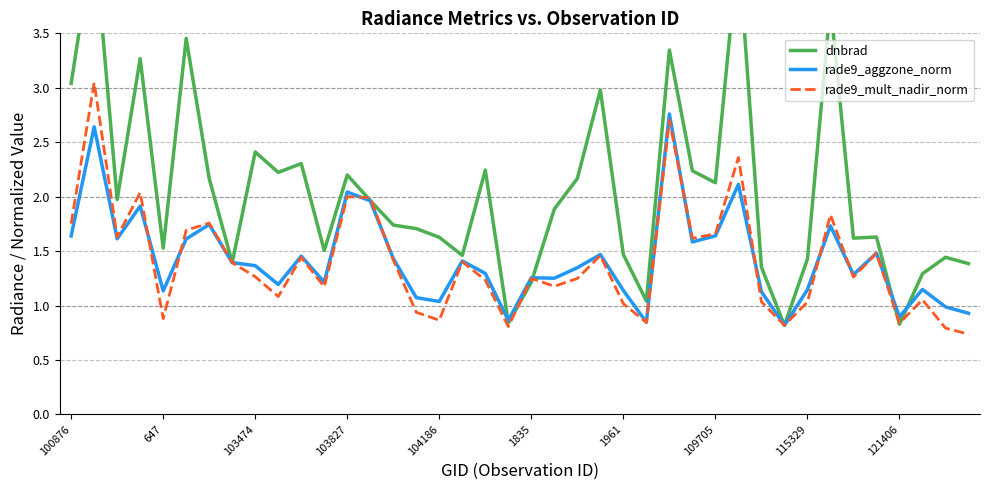

What is the value of the dnbrad point at the 12th from the left?

1.5